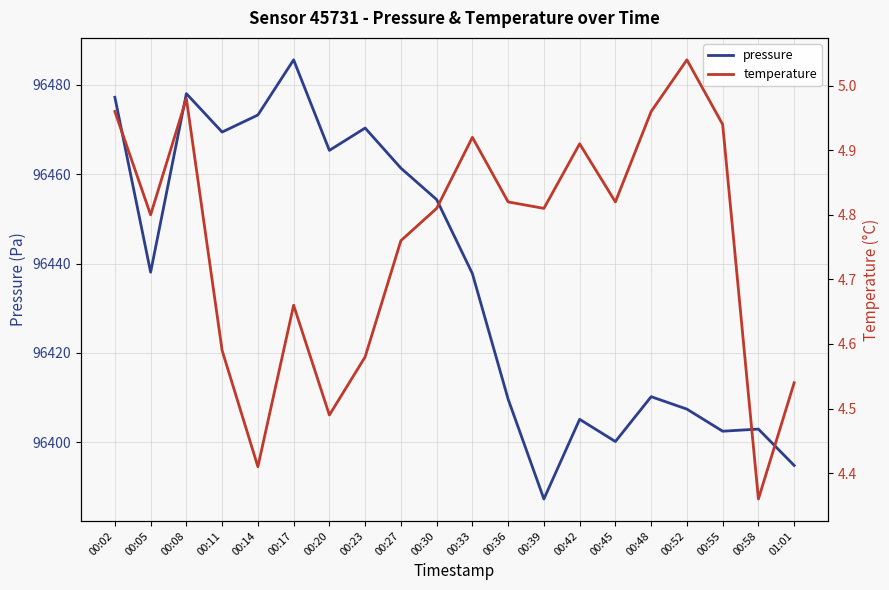

What is the total value across all series at 00:52?

96412.5